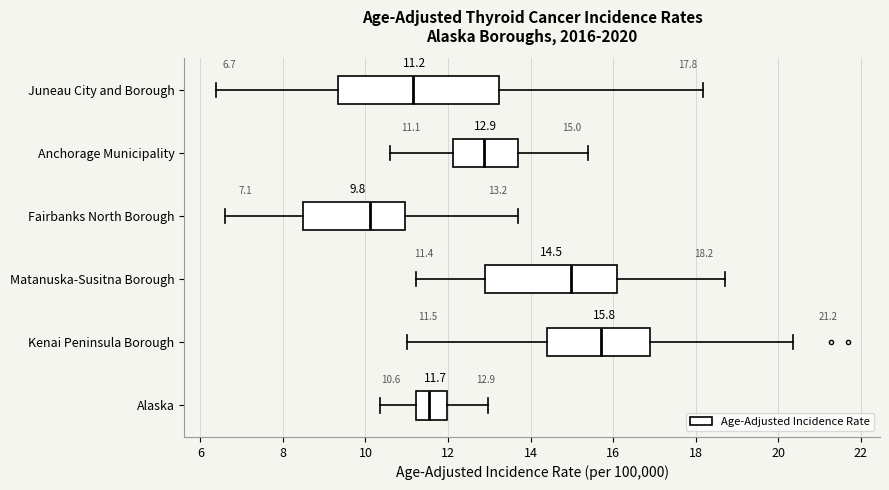

Which box's median line is the furthest to the right?

Kenai Peninsula Borough